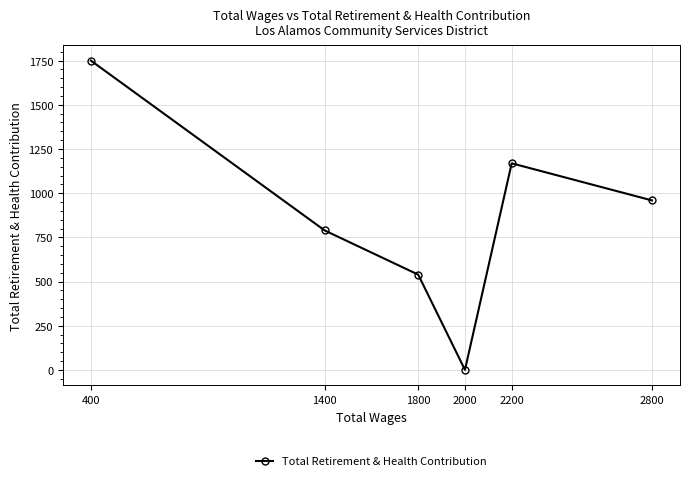

What is the sum of the values at 2200 and 1800?

1708